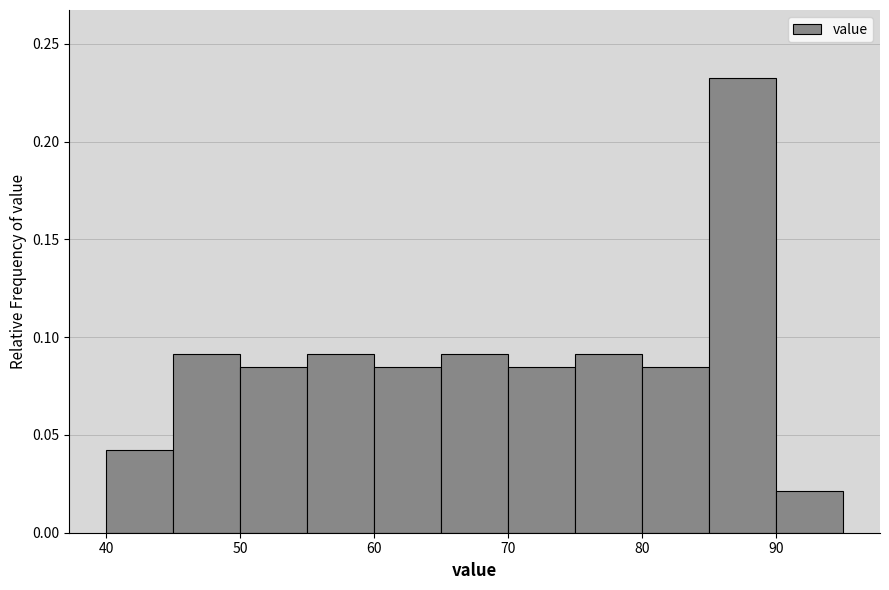

Reading left to right, transcribe this chart: for each bar, give the range it covers on the x-axis and its height. The values are not printed on the chart, so give them approximately, as read against the axis.

40 to 45: 0.040
45 to 50: 0.090
50 to 55: 0.085
55 to 60: 0.090
60 to 65: 0.085
65 to 70: 0.090
70 to 75: 0.085
75 to 80: 0.090
80 to 85: 0.085
85 to 90: 0.230
90 to 95: 0.020